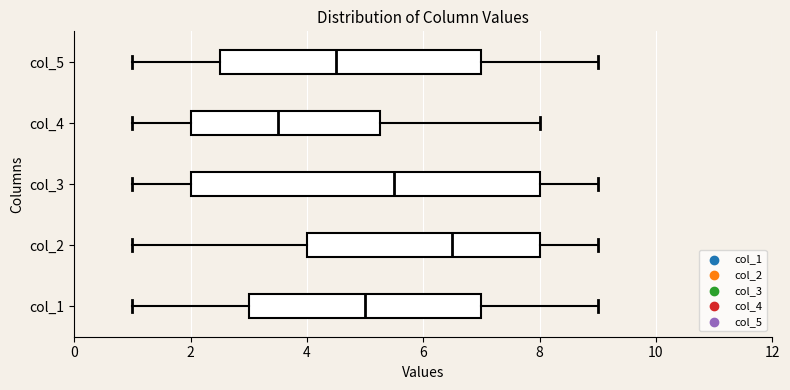

Reading bottom to top, transcribe this box plot: for each box, give where its median line is, the range the box spans, and where its two whiskers end, as read against the x-axis. The values are not printed on the chart, so give them approximately, as read against the axis.

col_1: median 5.0, box 3.0 to 7.0, whiskers 1.0 to 9.0
col_2: median 6.6, box 4.0 to 8.0, whiskers 1.0 to 9.0
col_3: median 5.6, box 2.0 to 8.0, whiskers 1.0 to 9.0
col_4: median 3.6, box 2.0 to 5.2, whiskers 1.0 to 8.0
col_5: median 4.6, box 2.6 to 7.0, whiskers 1.0 to 9.0